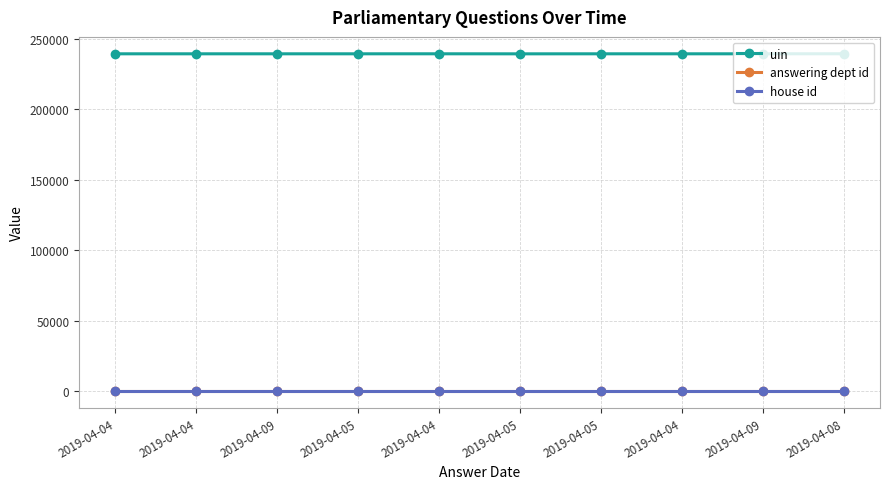

What are all the series names shown in the legend?

uin, answering dept id, house id